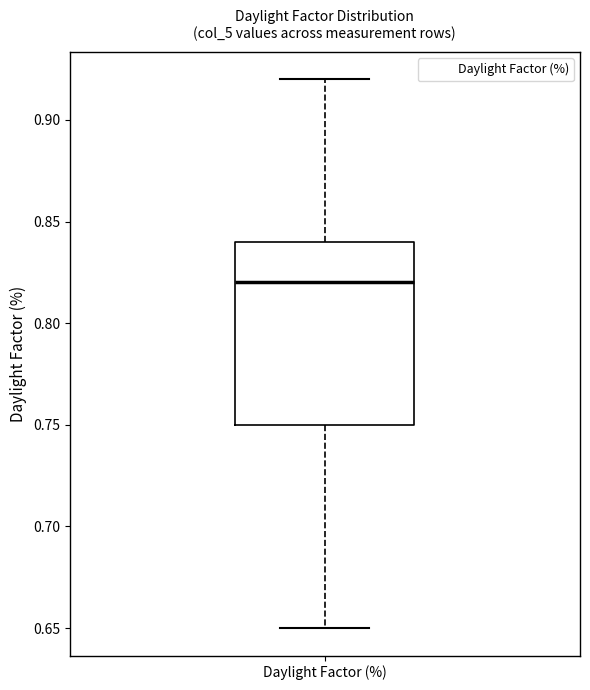

Transcribe this box plot: give where the median line is, the range the box spans, and where the two whiskers end, as read against the y-axis. The values are not printed on the chart, so give them approximately, as read against the axis.

median 0.82, box 0.75 to 0.84, whiskers 0.65 to 0.92